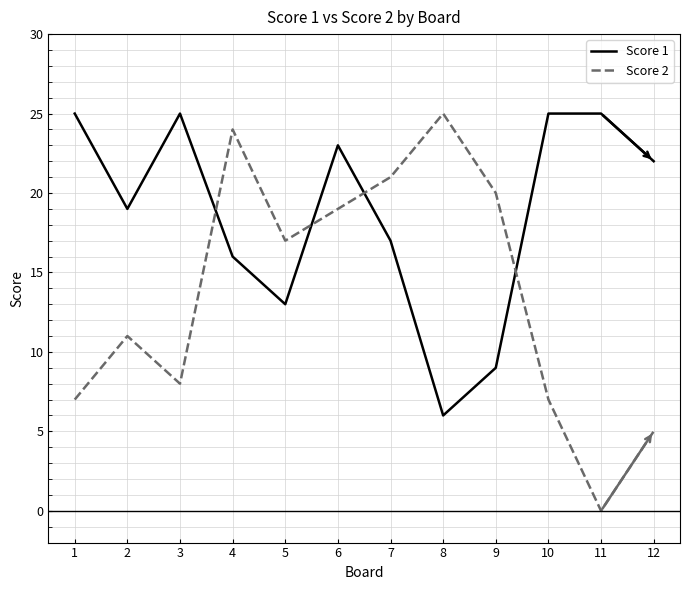

What is the highest value of the Score 2 series?

25